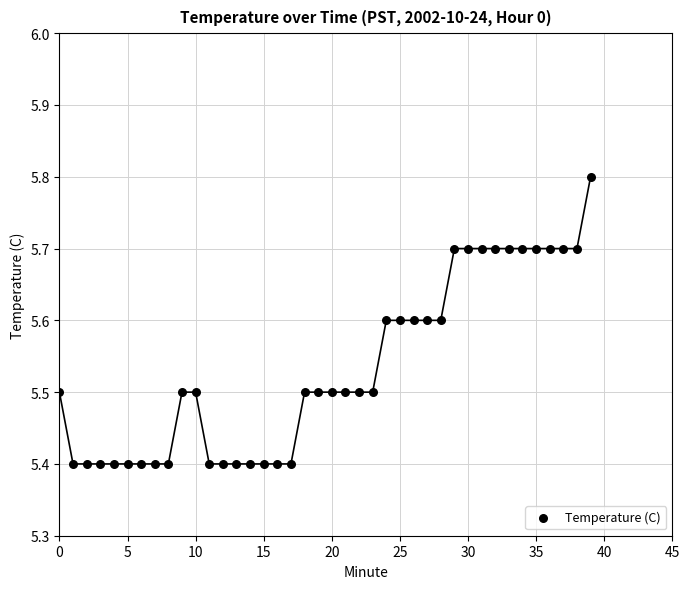

What is the range of Y values (max minus min)?

0.4